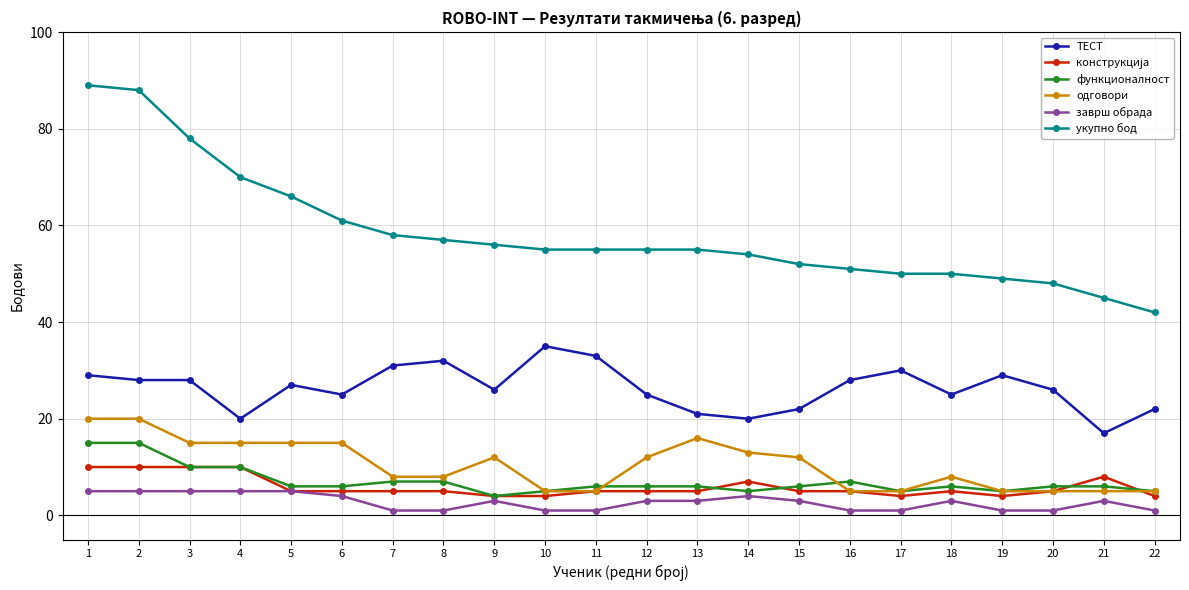

Which series has the largest total across all categories?

укупно бод